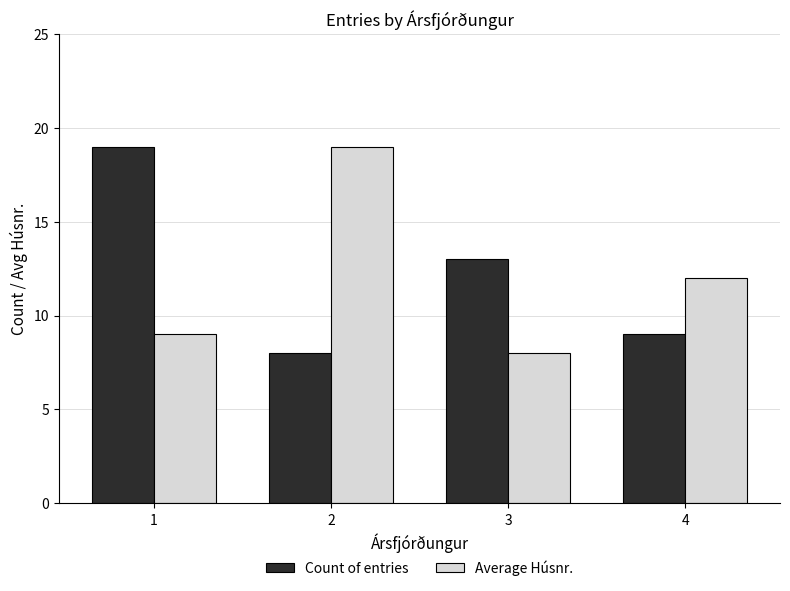

Is it true that Count of entries equals 15 at 4?

False